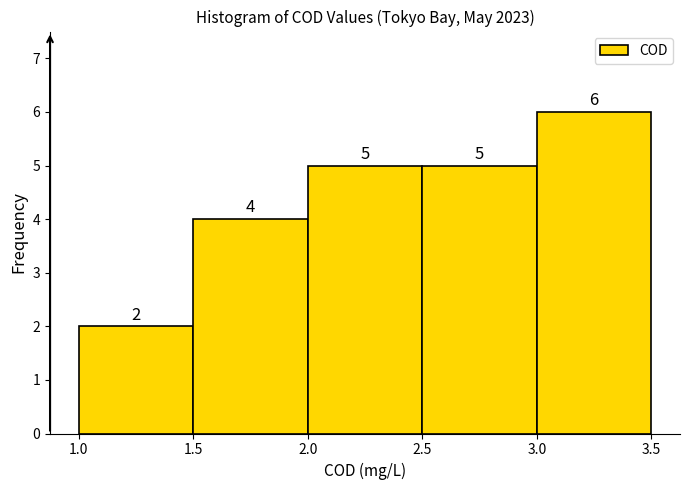

Reading left to right, list every bar in this chart as the range it spans on the x-axis followed by its height.

1.0 to 1.5: 2
1.5 to 2.0: 4
2.0 to 2.5: 5
2.5 to 3.0: 5
3.0 to 3.5: 6